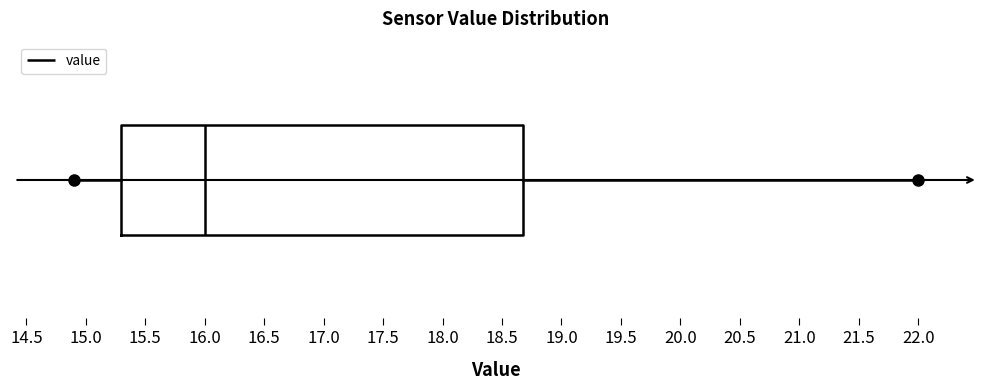

Where does the right whisker of the box end on the x-axis? The values are not printed on the chart, so give them approximately, as read against the axis.

22.0